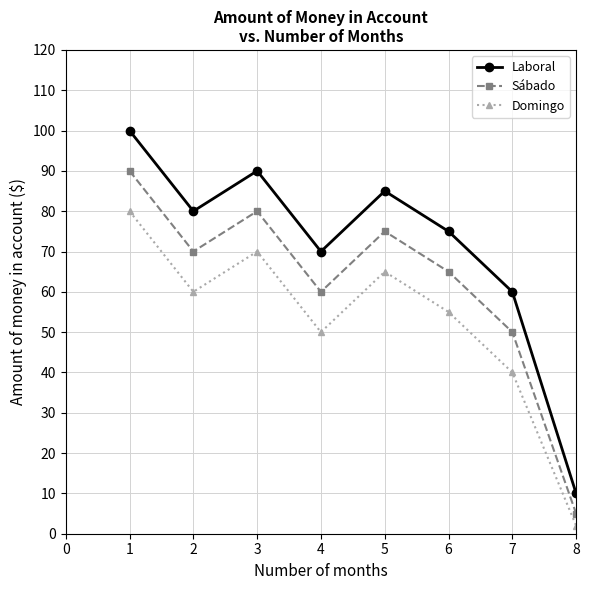

What is the difference between the second highest and second lowest values in the Domingo series?

30